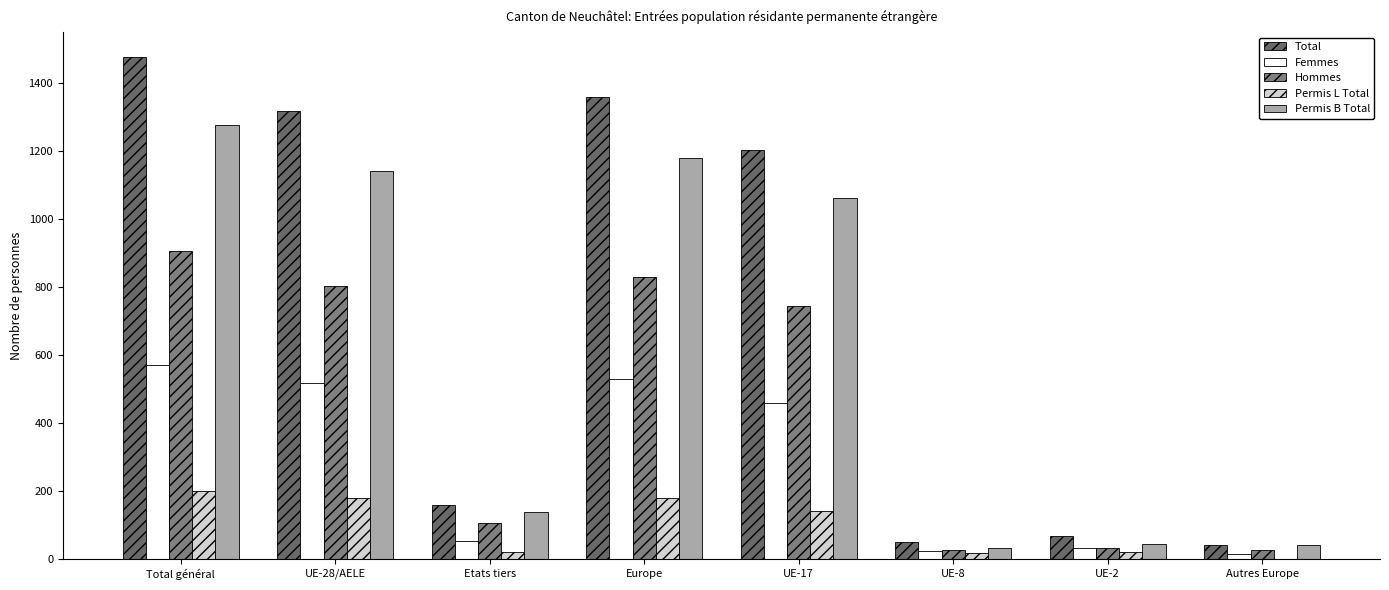

List the labels in order of Permis L Total value, largest first.

Total général, Europe, UE-28/AELE, UE-17, Etats tiers, UE-2, UE-8, Autres Europe